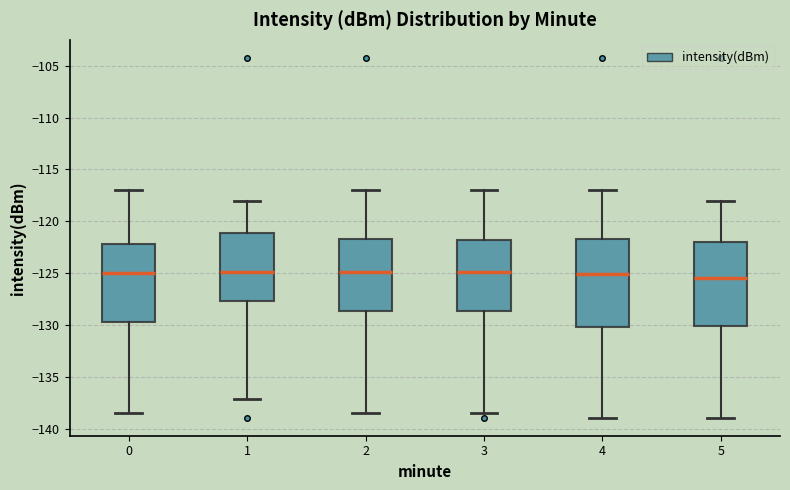

Where is the upper edge of the box at x = 2 on the y-axis? The values are not printed on the chart, so give them approximately, as read against the axis.

-121.5